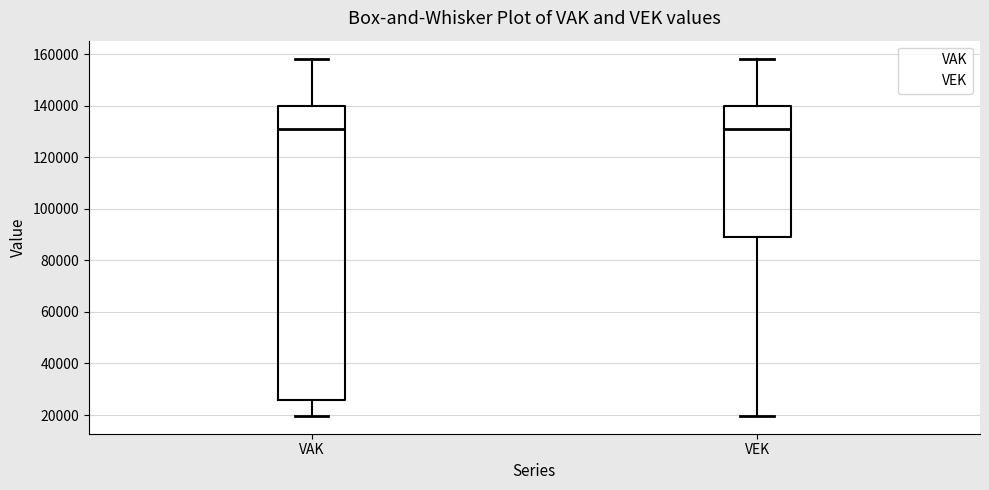

Reading left to right, read every box against the y-axis: the position of its median line, the range the box covers, and the ends of its whiskers. The values are not printed on the chart, so give them approximately, as read against the axis.

VAK: median 130000, box 26000 to 140000, whiskers 20000 to 158000
VEK: median 130000, box 90000 to 140000, whiskers 20000 to 158000